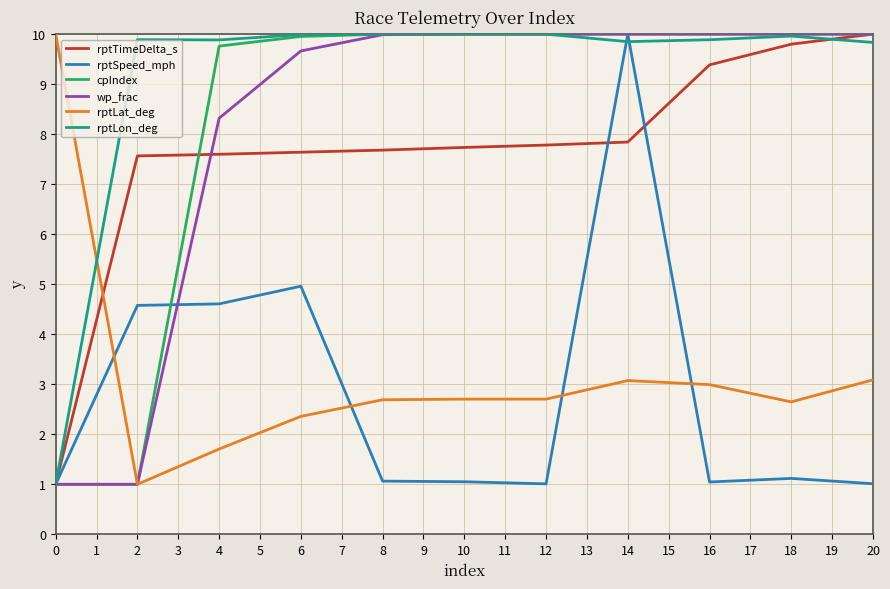

The rptSpeed_mph series shows 1.6 at 2. True or false?

False